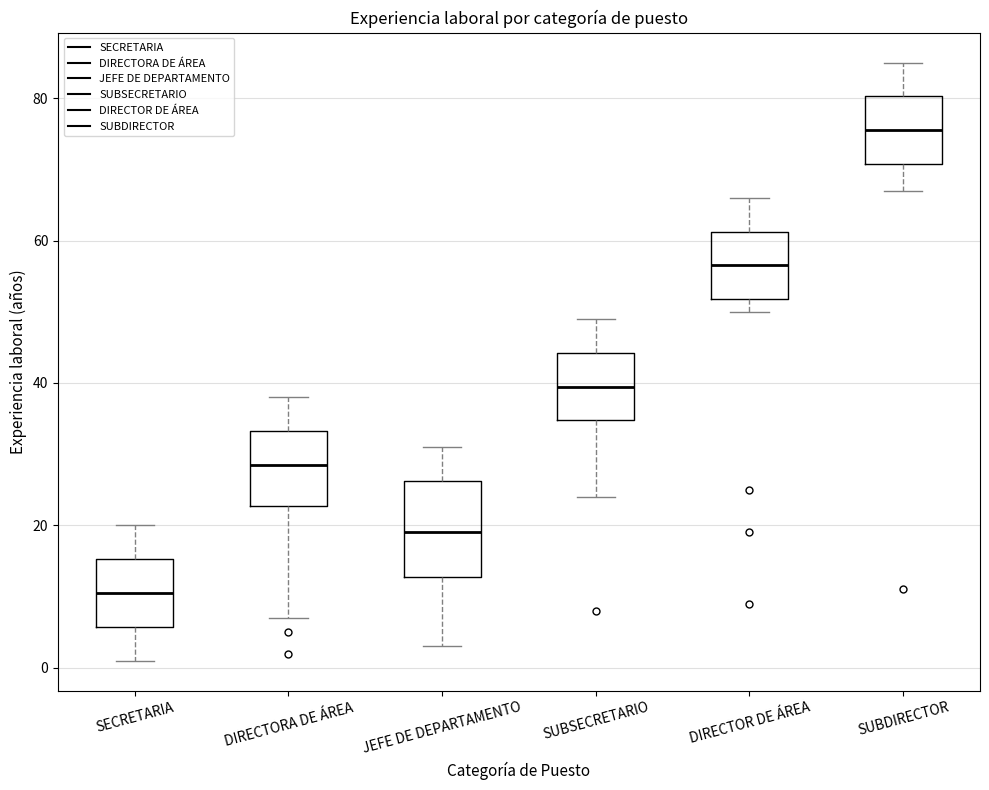

Reading left to right, transcribe this box plot: for each box, give where its median line is, the range the box spans, and where its two whiskers end, as read against the y-axis. The values are not printed on the chart, so give them approximately, as read against the axis.

SECRETARIA: median 10, box 6 to 16, whiskers 2 to 20
DIRECTORA DE ÁREA: median 28, box 22 to 34, whiskers 8 to 38
JEFE DE DEPARTAMENTO: median 20, box 12 to 26, whiskers 4 to 32
SUBSECRETARIO: median 40, box 34 to 44, whiskers 24 to 50
DIRECTOR DE ÁREA: median 56, box 52 to 62, whiskers 50 to 66
SUBDIRECTOR: median 76, box 70 to 80, whiskers 68 to 86